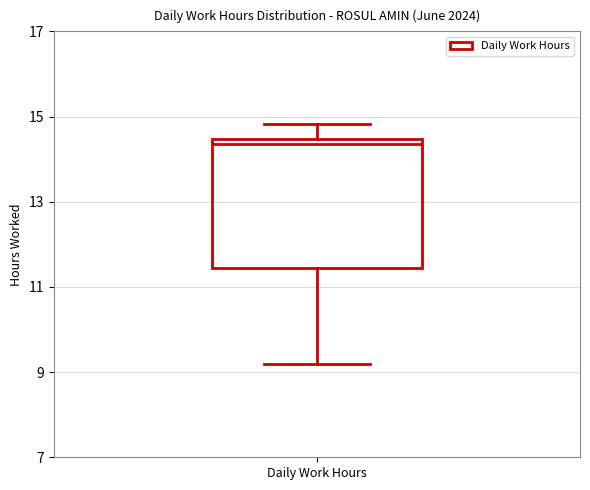

Read this box plot against the y-axis: the position of the median line, the range covered by the box, and the ends of both whiskers. The values are not printed on the chart, so give them approximately, as read against the axis.

median 14.4 (just below the box's upper edge), box 11.4 to 14.4, whiskers 9.2 to 14.8